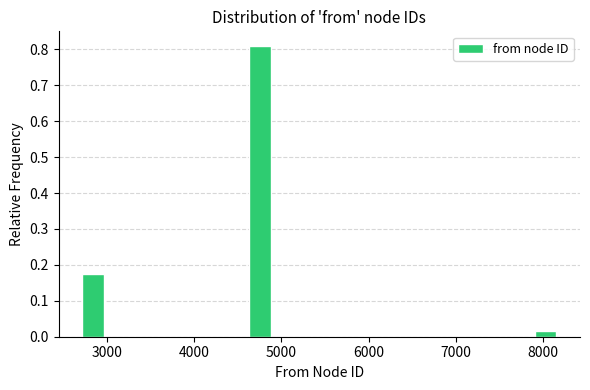

Read against the x-axis, roughly where is the centre of the tallest bar?

4800